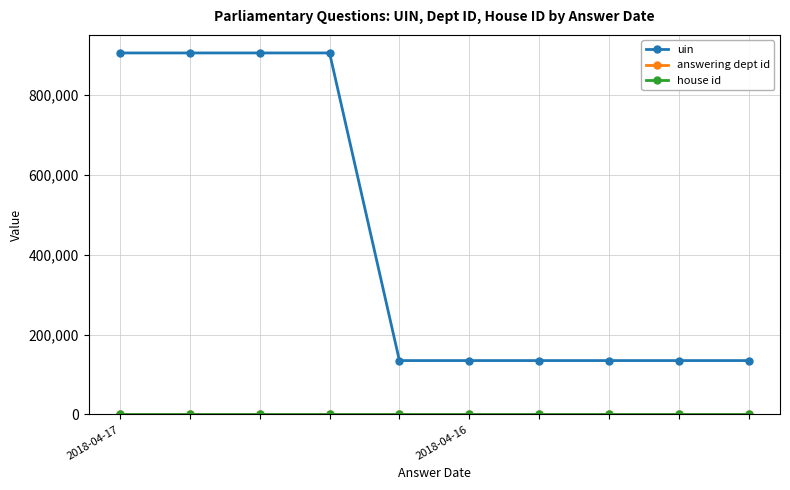

What is the minimum value shown in the chart?

1